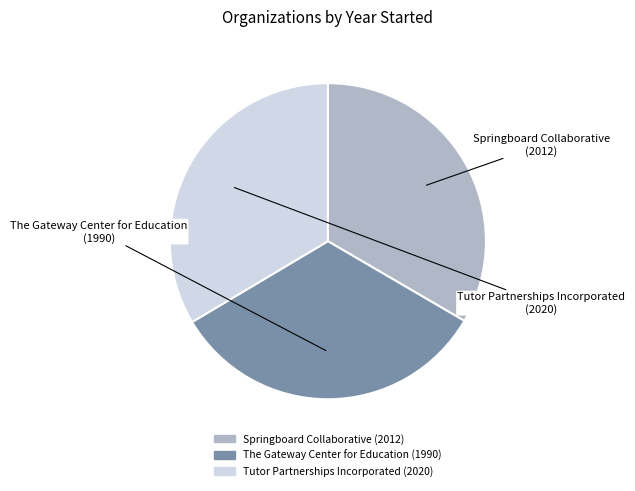

Do Tutor Partnerships Incorporated and Springboard Collaborative together represent more than half of the pie?

Yes